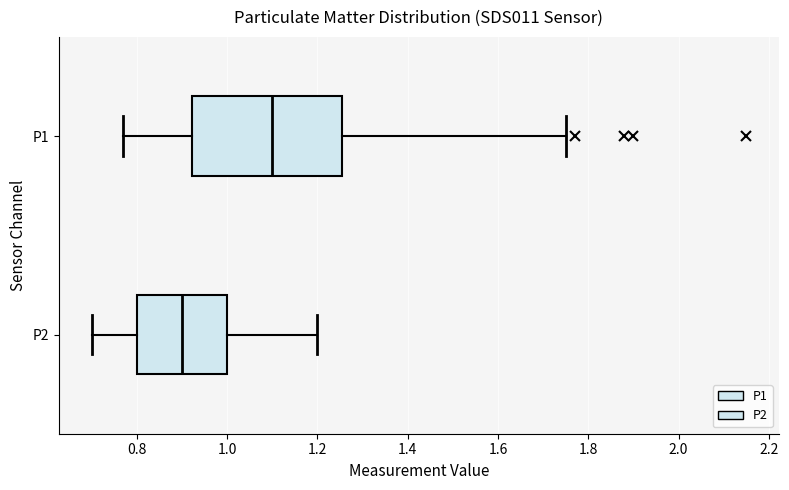

Reading bottom to top, read every box against the x-axis: the position of its median line, the range the box covers, and the ends of its whiskers. The values are not printed on the chart, so give them approximately, as read against the axis.

P2: median 0.90, box 0.80 to 1.00, whiskers 0.70 to 1.20
P1: median 1.10, box 0.92 to 1.26, whiskers 0.78 to 1.76